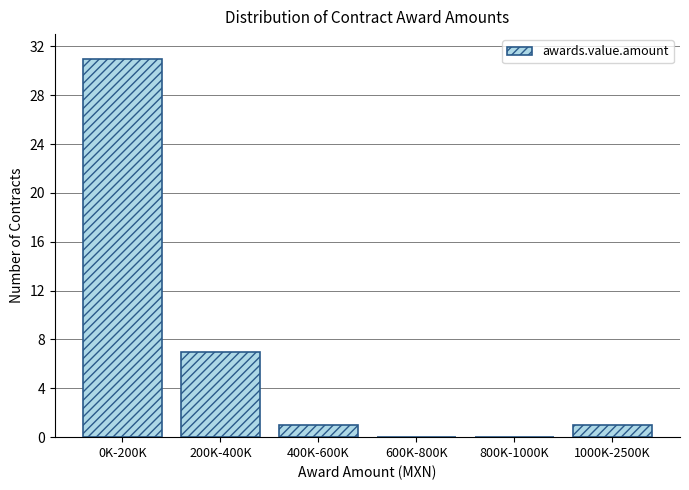

Reading left to right, extract all data points from this chart.

0K-200K=31	200K-400K=7	400K-600K=1	600K-800K=0	800K-1000K=0	1000K-2500K=1